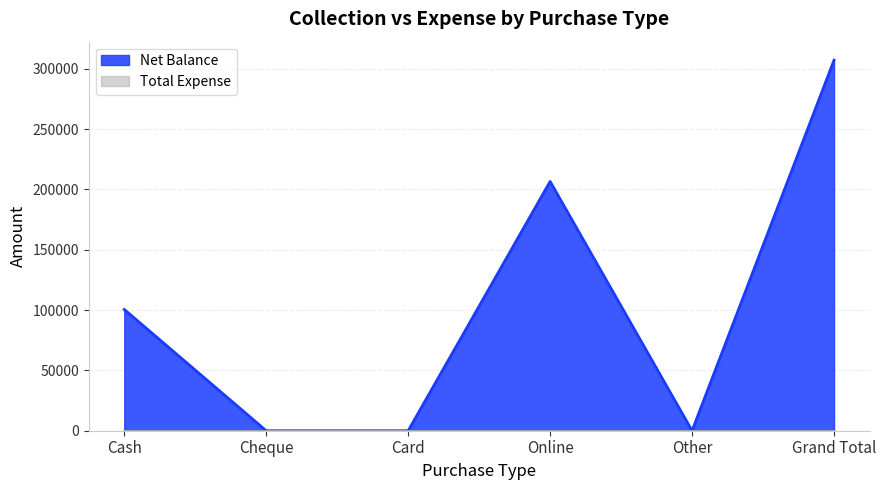

Is it true that the value at Grand Total is 307050?

True